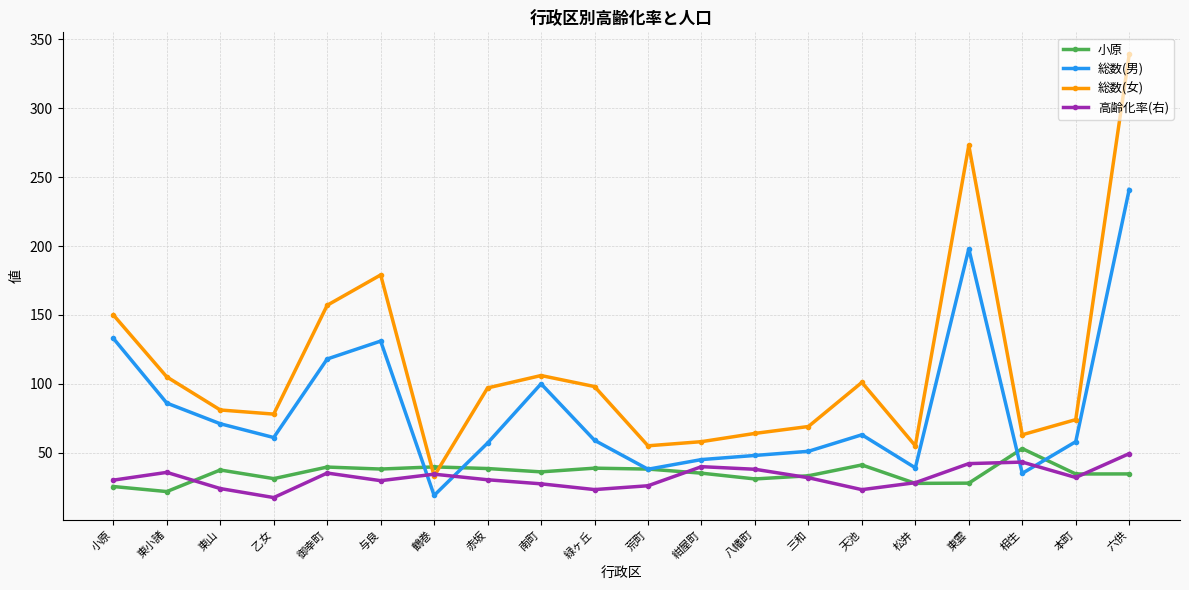

What is the average value of the 総数(女) series?

111.8